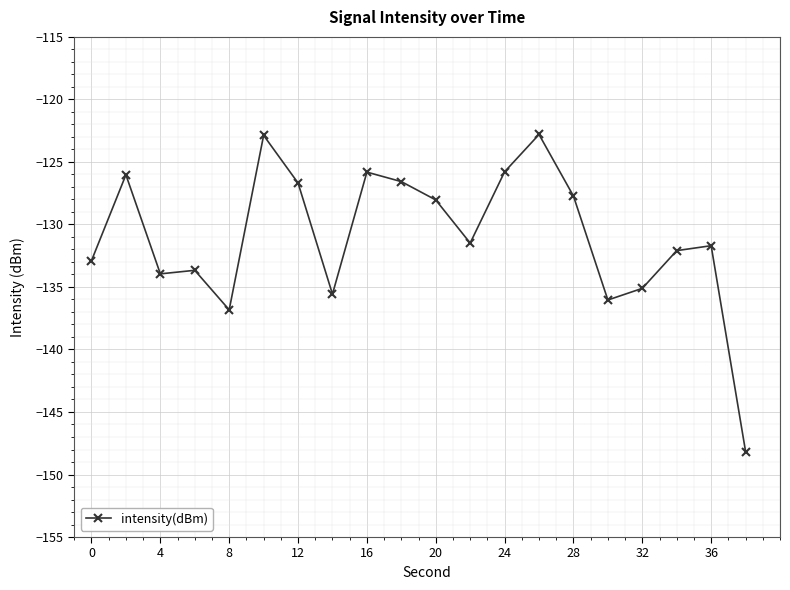

What is the greatest value displayed?

-122.8